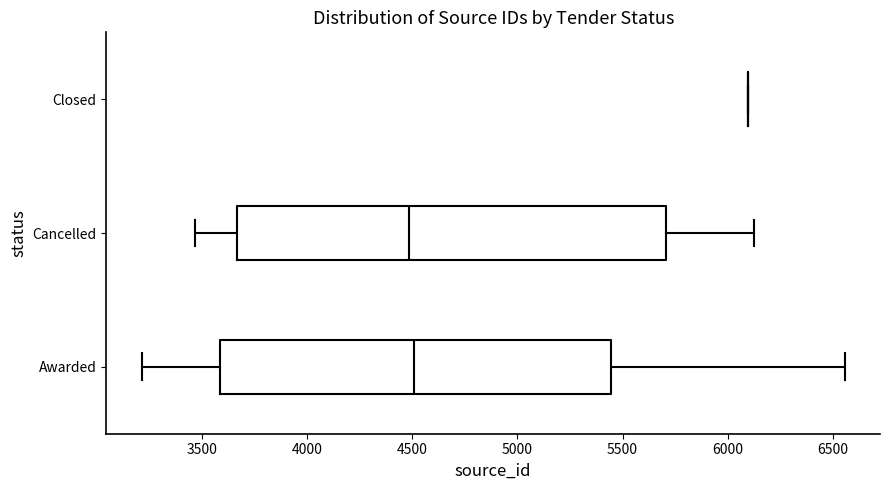

Reading bottom to top, read every box against the x-axis: the position of its median line, the range the box covers, and the ends of its whiskers. The values are not printed on the chart, so give them approximately, as read against the axis.

Awarded: median 4500, box 3600 to 5450, whiskers 3200 to 6550
Cancelled: median 4500, box 3650 to 5700, whiskers 3450 to 6100
Closed: box collapsed to a line at 6100, whiskers 6100 to 6100